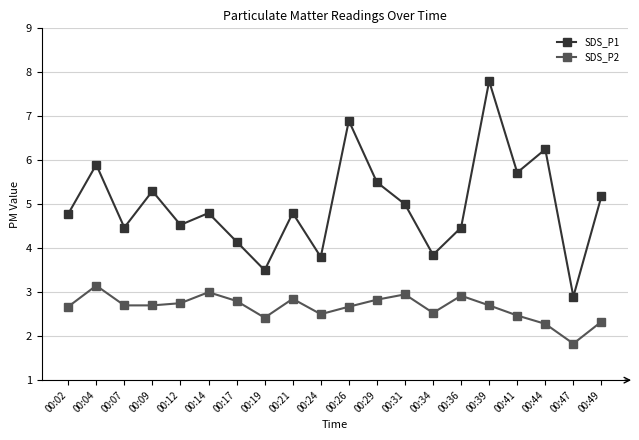

What is the difference between the highest and lowest values at 00:12?

1.8